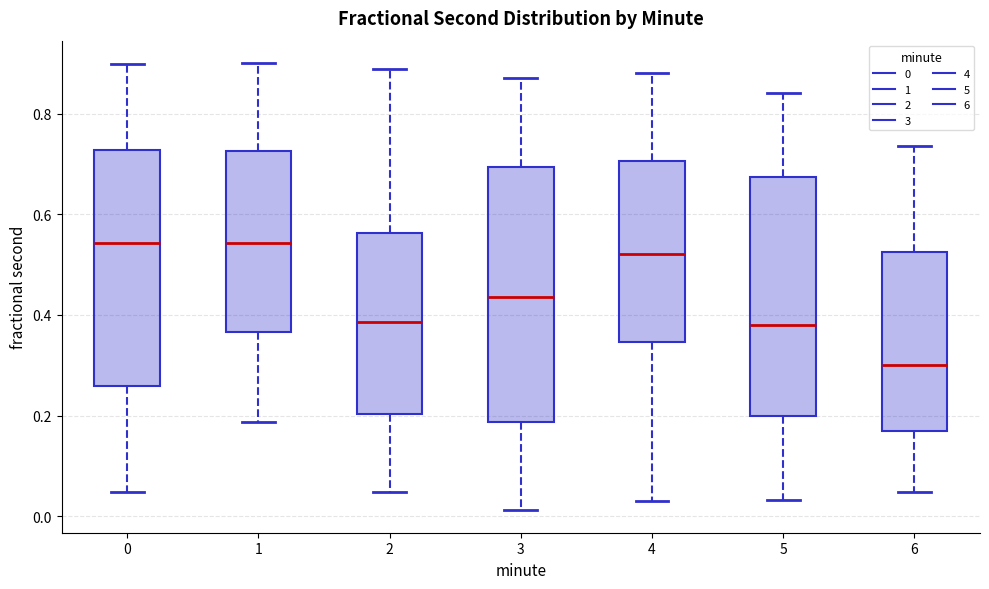

Where is the lower edge of the box at x = 4 on the y-axis? The values are not printed on the chart, so give them approximately, as read against the axis.

0.34